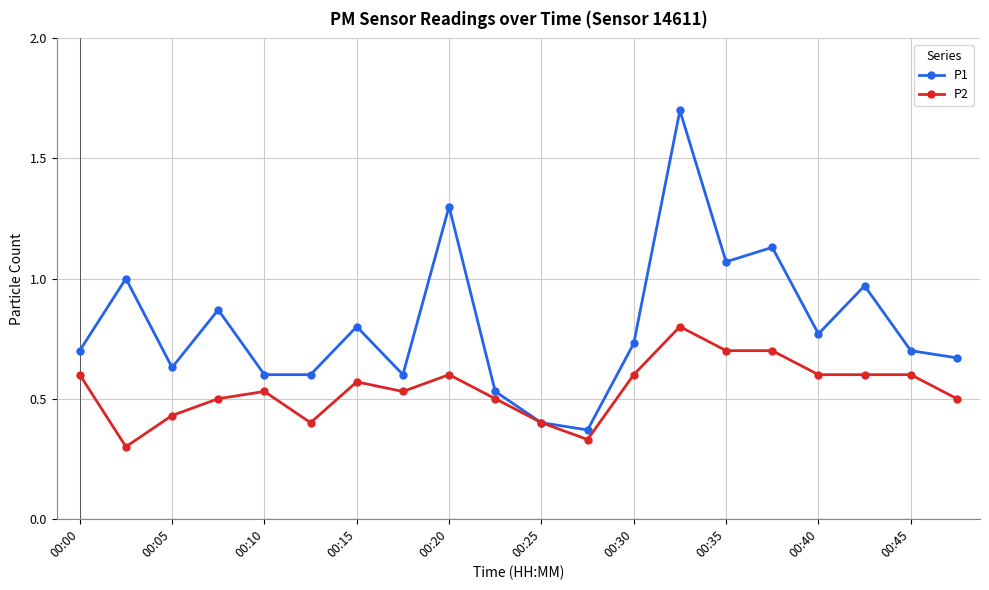

Rank the series by their average value, from highest to lowest.

P1, P2